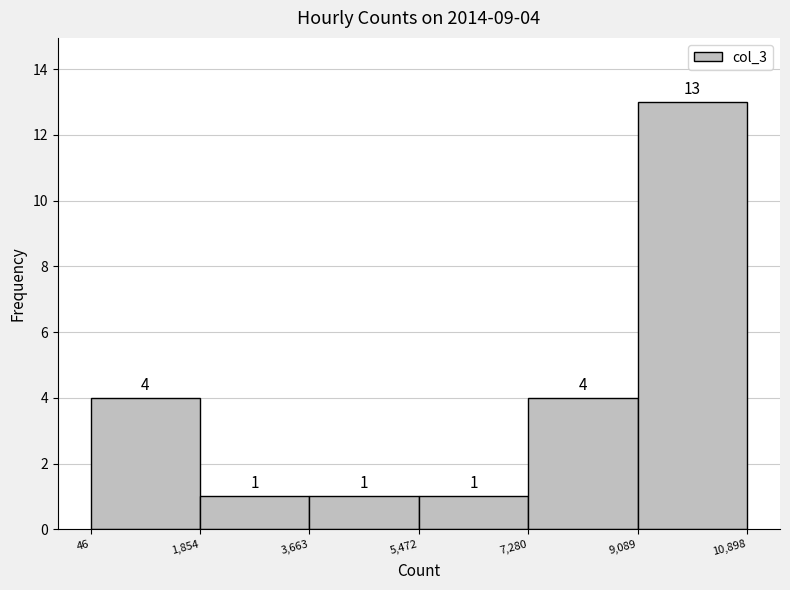

Over which range of the x-axis is the bar tallest?

9,089 to 10,898